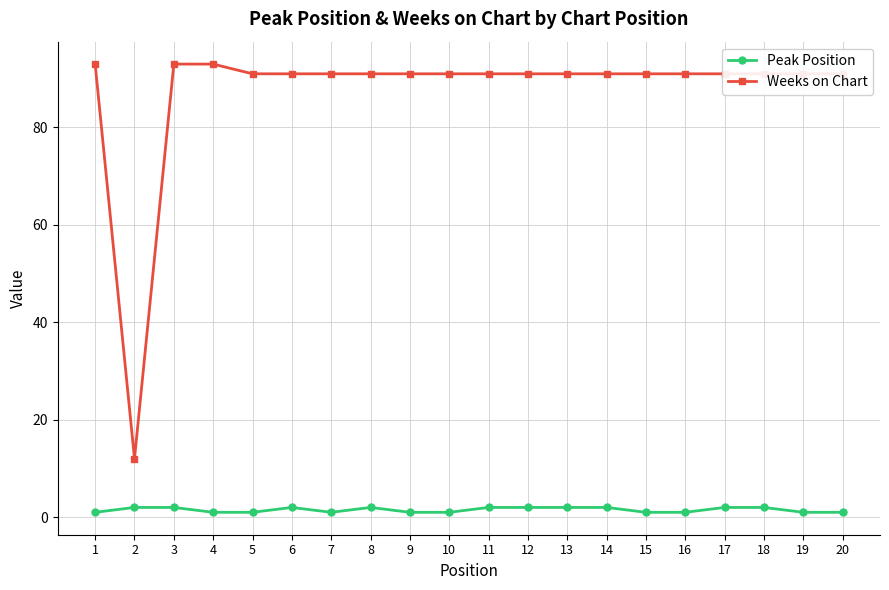

What is the minimum value shown in the chart?

1